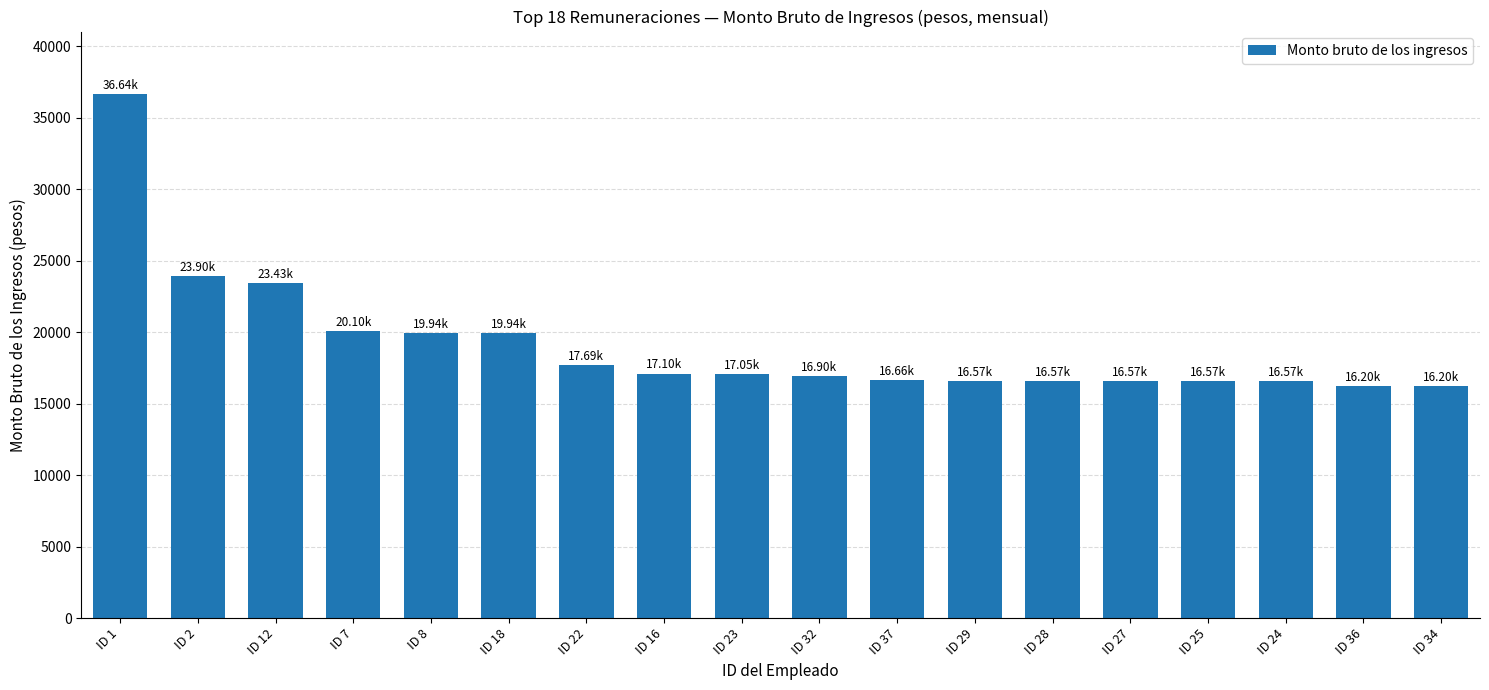

How many bars are there in total?

18